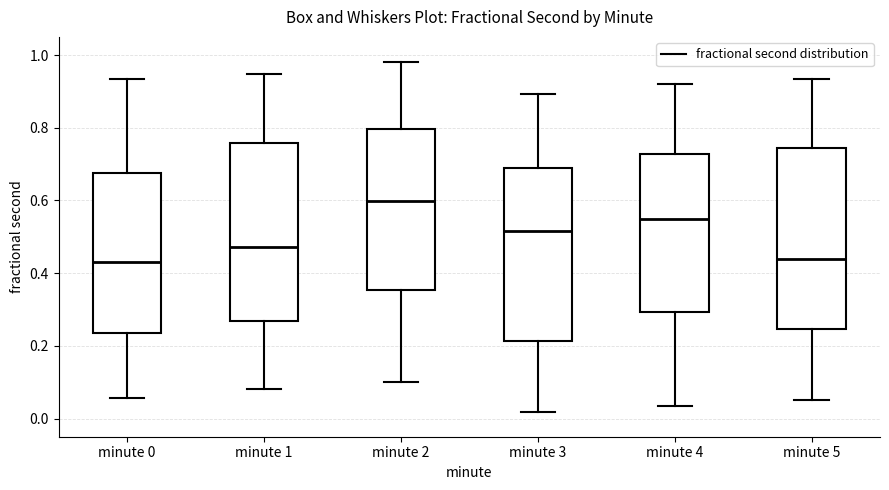

Reading left to right, transcribe this box plot: for each box, give where its median line is, the range the box spans, and where its two whiskers end, as read against the y-axis. The values are not printed on the chart, so give them approximately, as read against the axis.

minute 0: median 0.44, box 0.24 to 0.68, whiskers 0.06 to 0.94
minute 1: median 0.48, box 0.26 to 0.76, whiskers 0.08 to 0.94
minute 2: median 0.60, box 0.36 to 0.80, whiskers 0.10 to 0.98
minute 3: median 0.52, box 0.22 to 0.68, whiskers 0.02 to 0.90
minute 4: median 0.54, box 0.30 to 0.72, whiskers 0.04 to 0.92
minute 5: median 0.44, box 0.24 to 0.74, whiskers 0.06 to 0.94